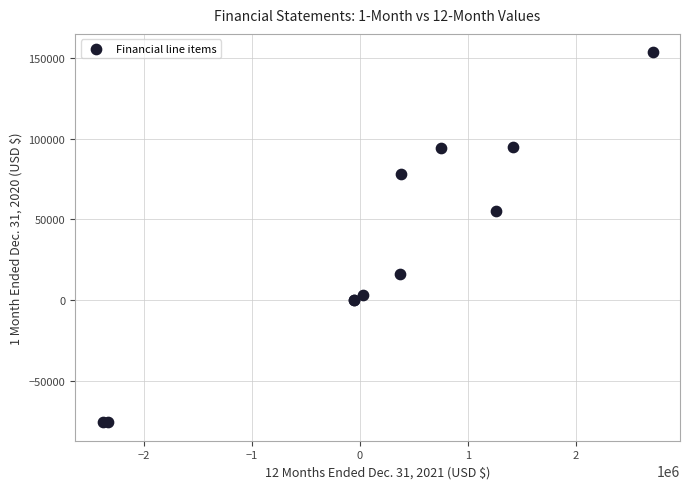

What Y value in the scatter plot is closest to 38906?

55072